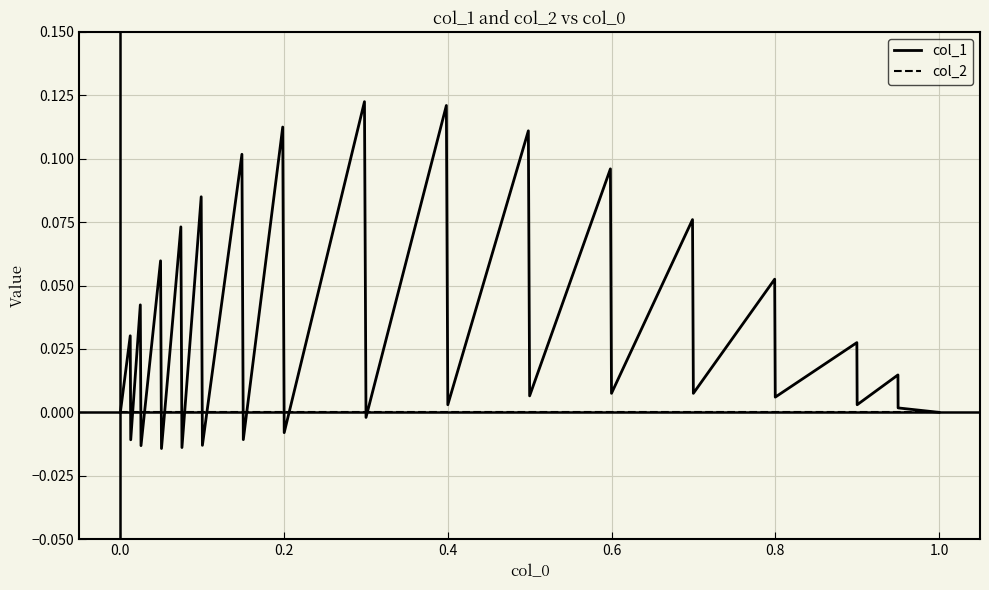

List the series in order of their peak value, highest first.

col_1, col_2